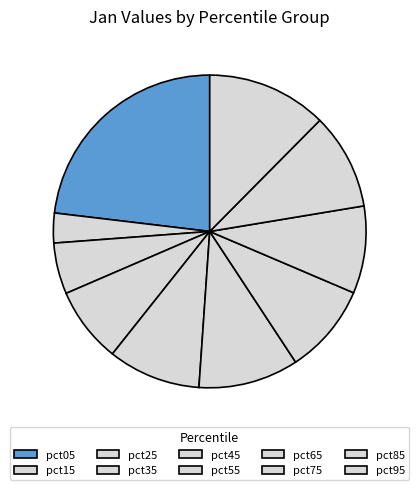

Is there any slice that represents more than half of the pie?

No